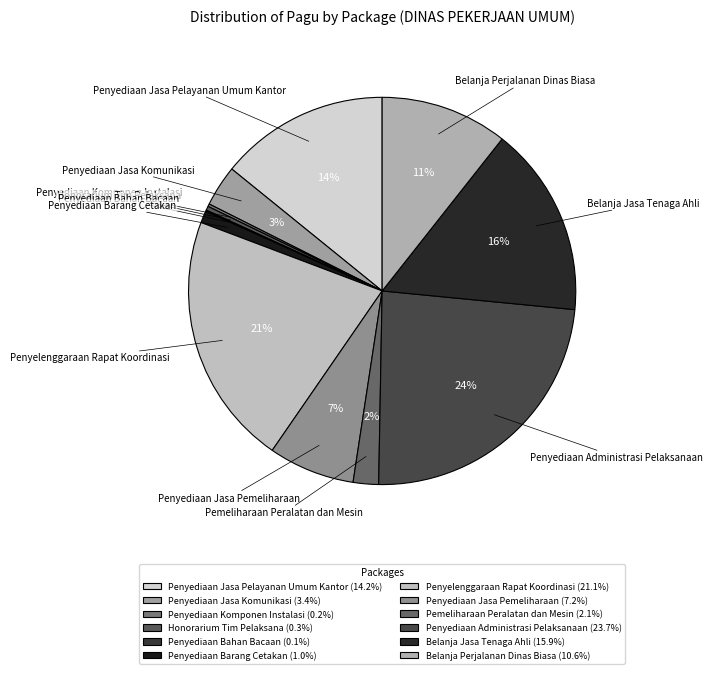

Is it true that Penyediaan Jasa Pemeliharaan is 7% of the pie?

True